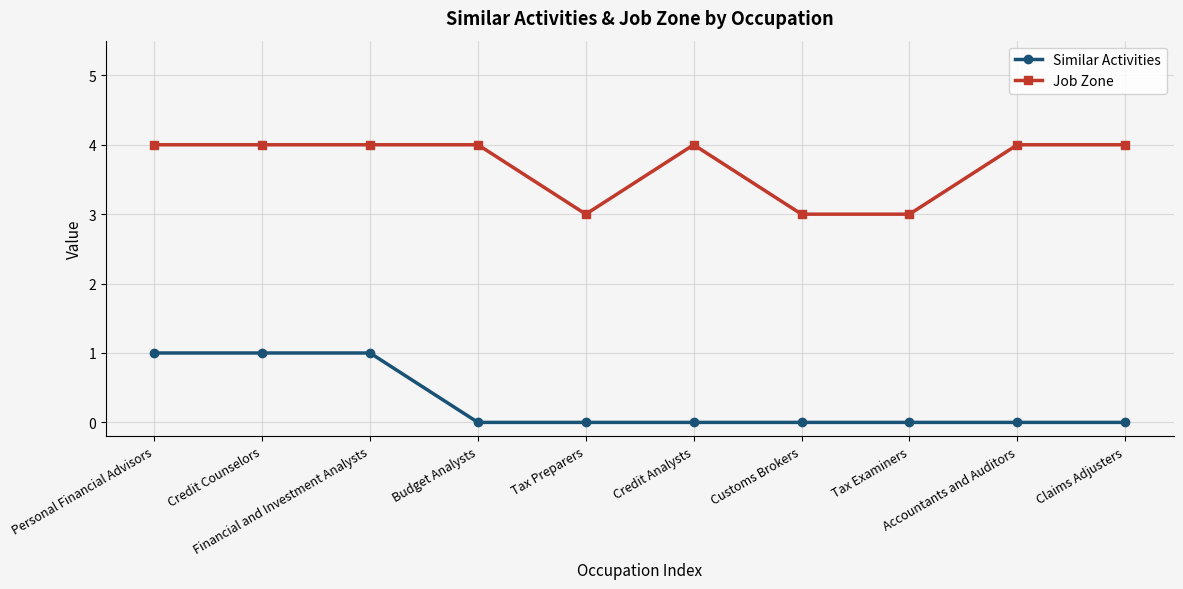

True or false: Job Zone and Similar Activities cross at least once.

False